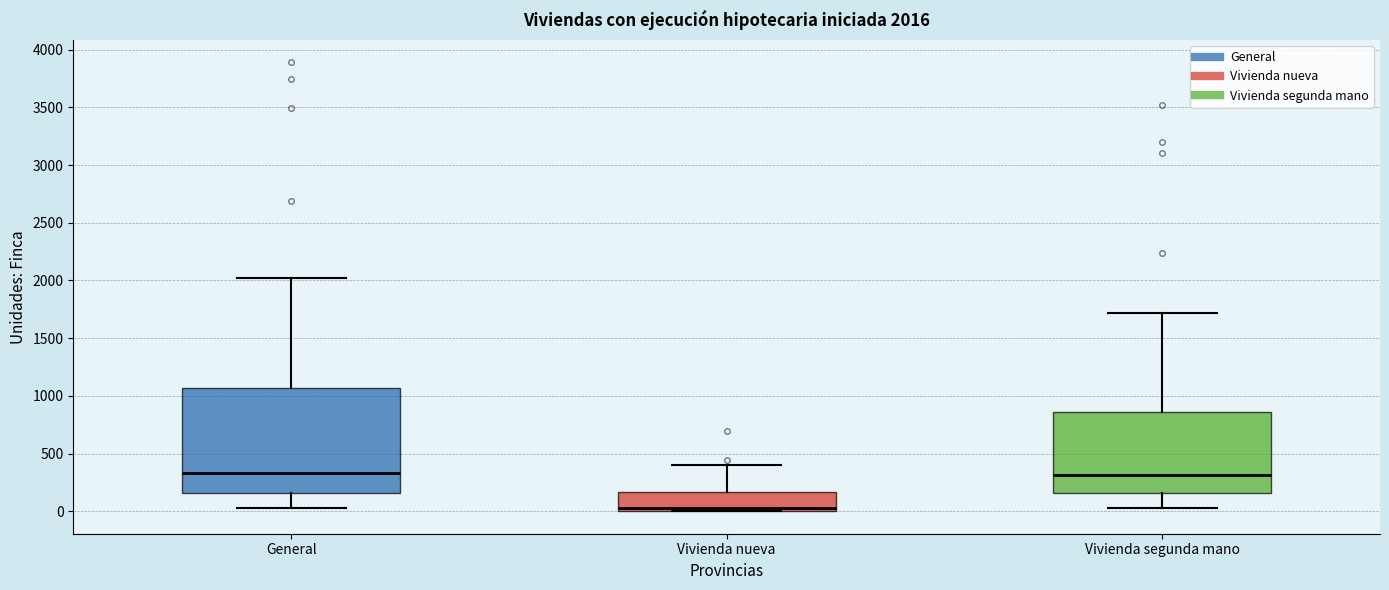

Which box is the tallest, from its lower edge to its upper edge?

General